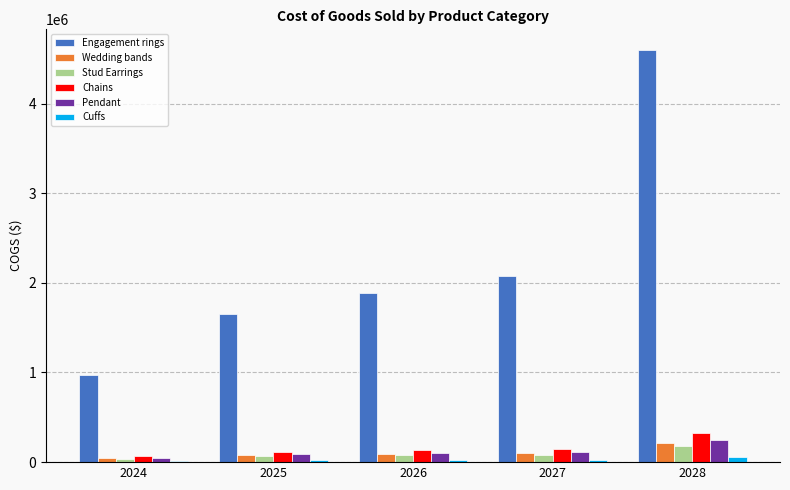

Between 2024 and 2026, which series saw the biggest shift?

Engagement rings